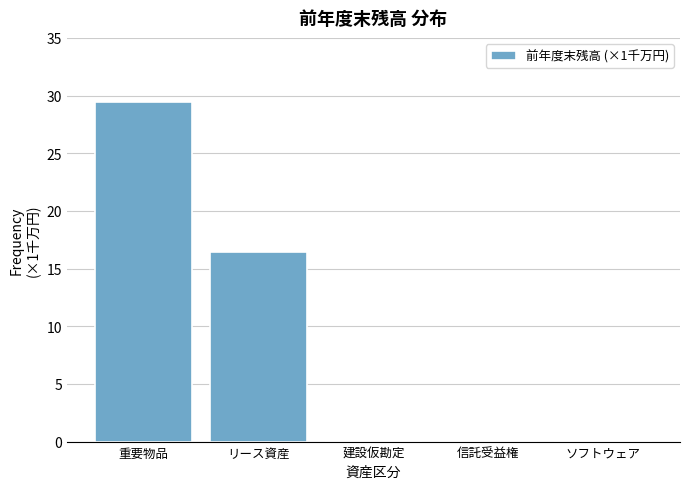

Reading right to left, what are all the values shown in this chart?

ソフトウェア=0.0	信託受益権=0.0	建設仮勘定=0.0	リース資産=16.4	重要物品=29.4